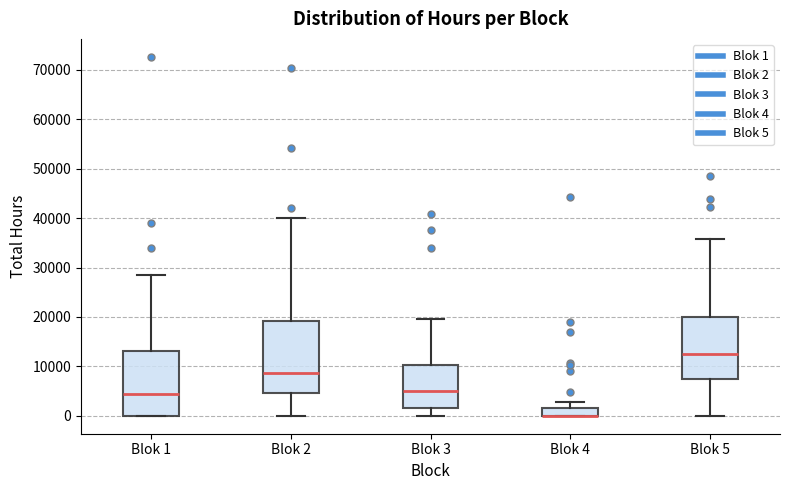

Reading left to right, read every box against the y-axis: the position of its median line, the range the box covers, and the ends of its whiskers. The values are not printed on the chart, so give them approximately, as read against the axis.

Blok 1: median 4000, box 0 to 13000, whiskers 0 to 28000
Blok 2: median 9000, box 5000 to 19000, whiskers 0 to 40000
Blok 3: median 5000, box 2000 to 10000, whiskers 0 to 20000
Blok 4: median 0 (drawn on the box's lower edge), box 0 to 2000, whiskers 0 to 3000
Blok 5: median 13000, box 7000 to 20000, whiskers 0 to 36000